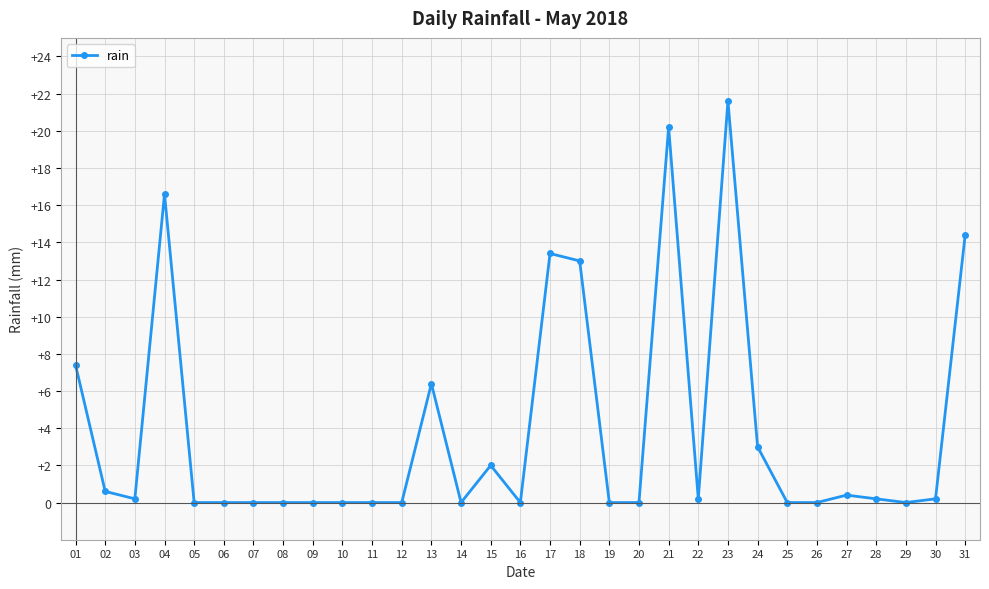

Is it true that the value at 25 is 0.0?

True